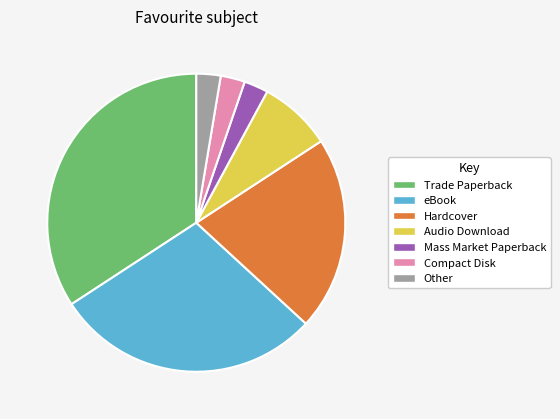

True or false: Audio Download accounts for 1% of the total.

False